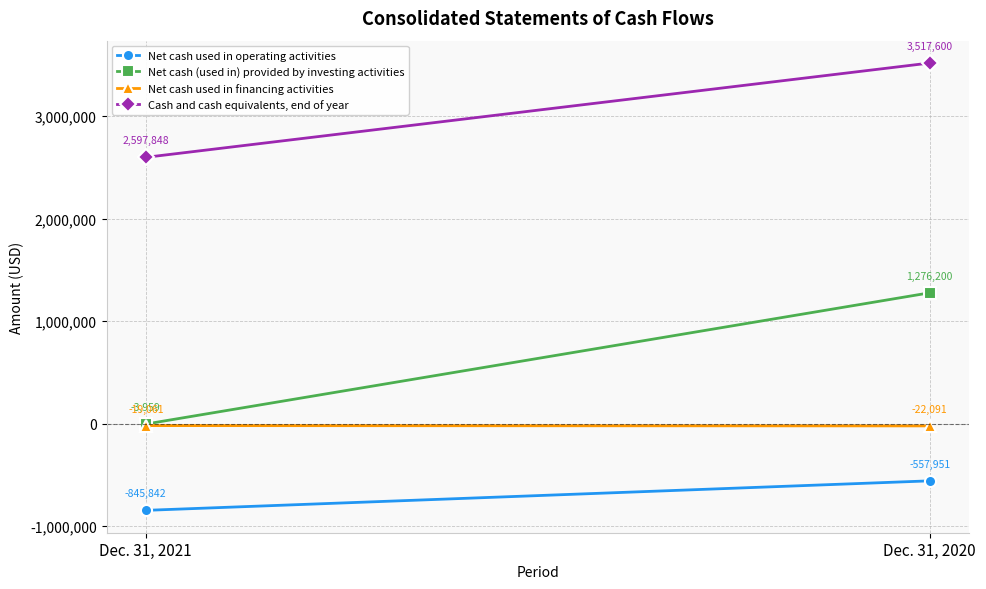

Rank the series by their maximum value, from lowest to highest.

Net cash used in operating activities, Net cash used in financing activities, Net cash (used in) provided by investing activities, Cash and cash equivalents, end of year